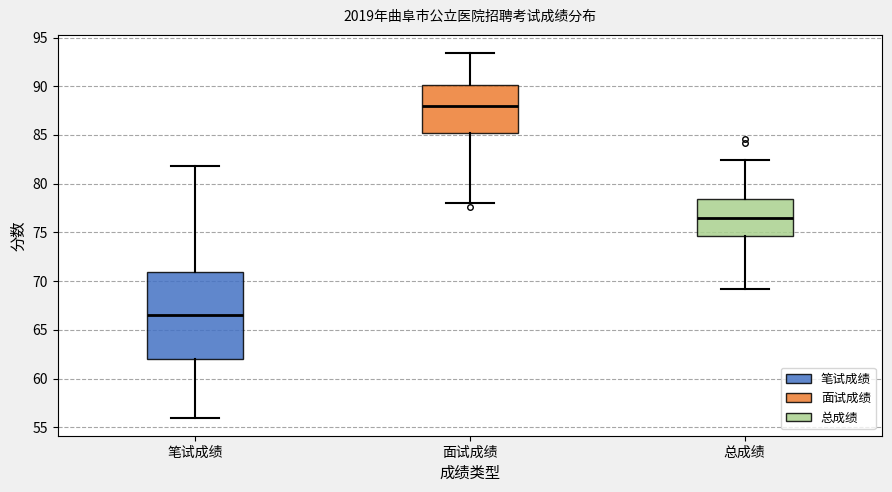

Where is the upper edge of the box for 面试成绩 on the y-axis? The values are not printed on the chart, so give them approximately, as read against the axis.

90.0